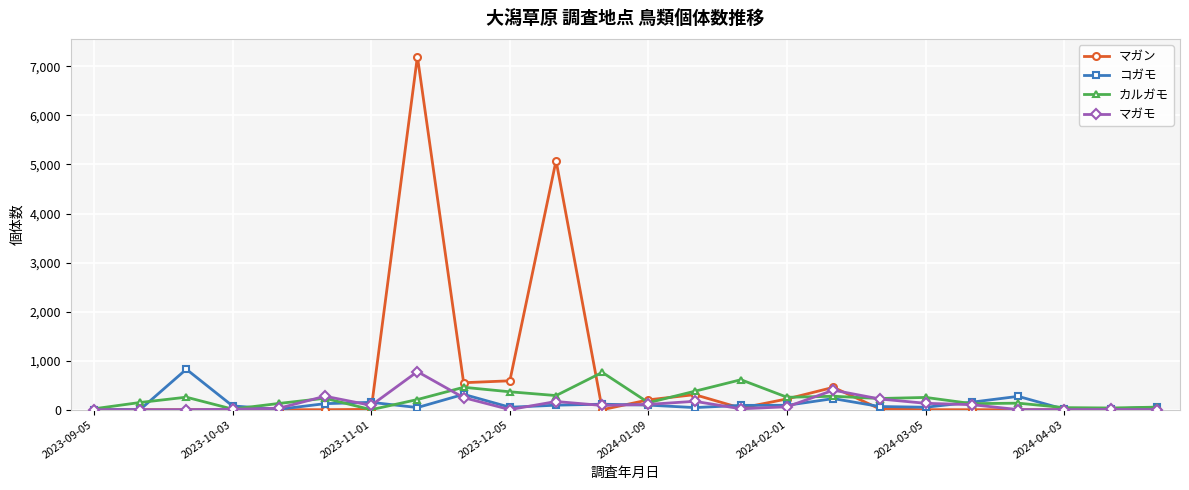

Which series has the largest total across all categories?

マガン